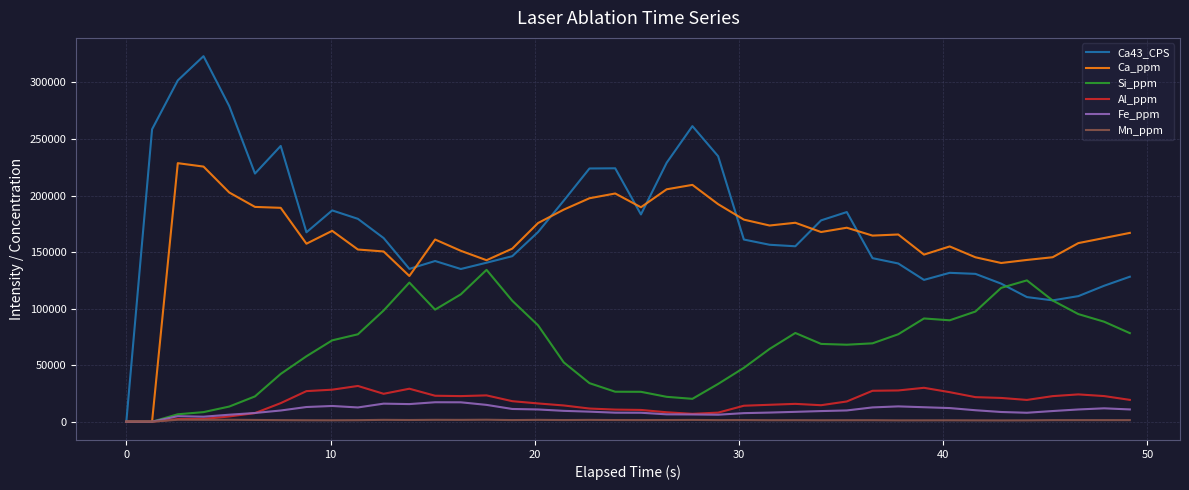

In Fe_ppm, how many points are higher than both neighbors (excluding endpoints)?

6